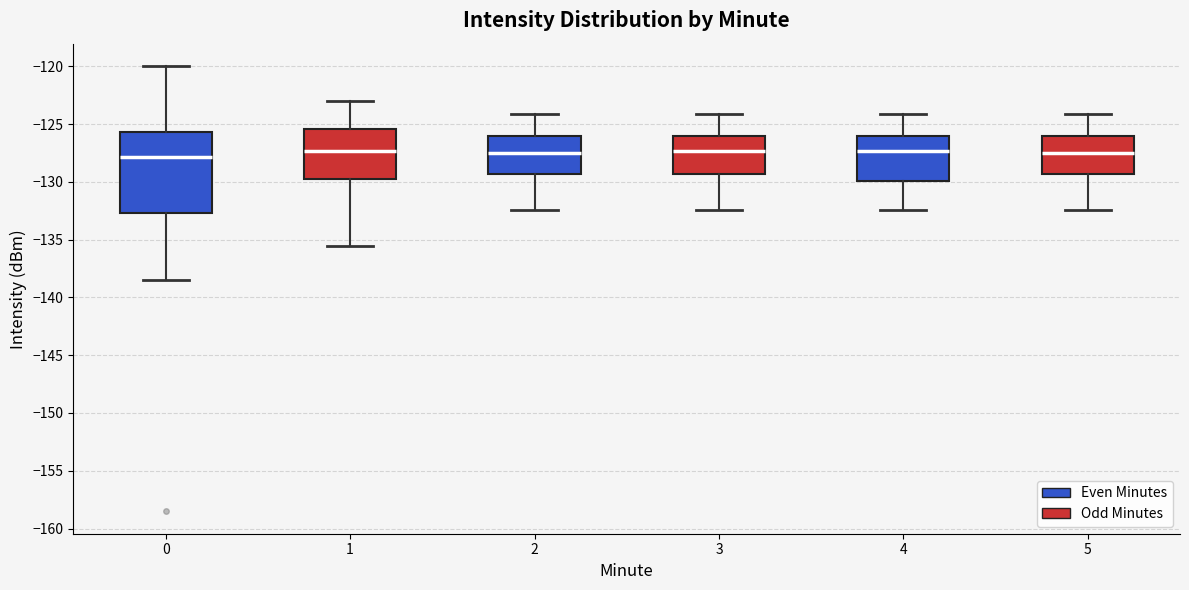

Where is the lower edge of the box at x = 0 on the y-axis? The values are not printed on the chart, so give them approximately, as read against the axis.

-132.5